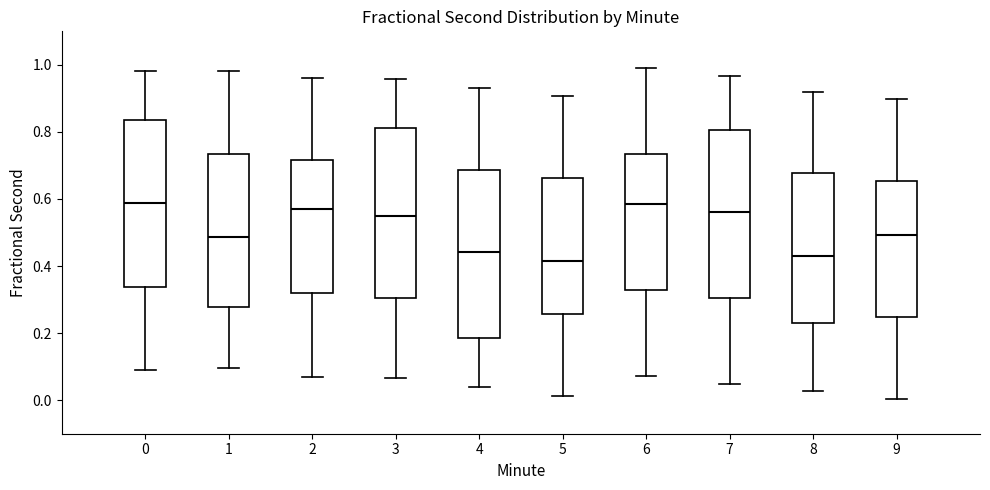

Reading left to right, read every box against the y-axis: the position of its median line, the range the box covers, and the ends of its whiskers. The values are not printed on the chart, so give them approximately, as read against the axis.

0: median 0.58, box 0.34 to 0.84, whiskers 0.08 to 0.98
1: median 0.48, box 0.28 to 0.74, whiskers 0.10 to 0.98
2: median 0.58, box 0.32 to 0.72, whiskers 0.06 to 0.96
3: median 0.54, box 0.30 to 0.82, whiskers 0.06 to 0.96
4: median 0.44, box 0.18 to 0.68, whiskers 0.04 to 0.94
5: median 0.42, box 0.26 to 0.66, whiskers 0.02 to 0.90
6: median 0.58, box 0.32 to 0.74, whiskers 0.08 to 0.98
7: median 0.56, box 0.30 to 0.80, whiskers 0.04 to 0.96
8: median 0.44, box 0.22 to 0.68, whiskers 0.02 to 0.92
9: median 0.50, box 0.24 to 0.66, whiskers 0.00 to 0.90